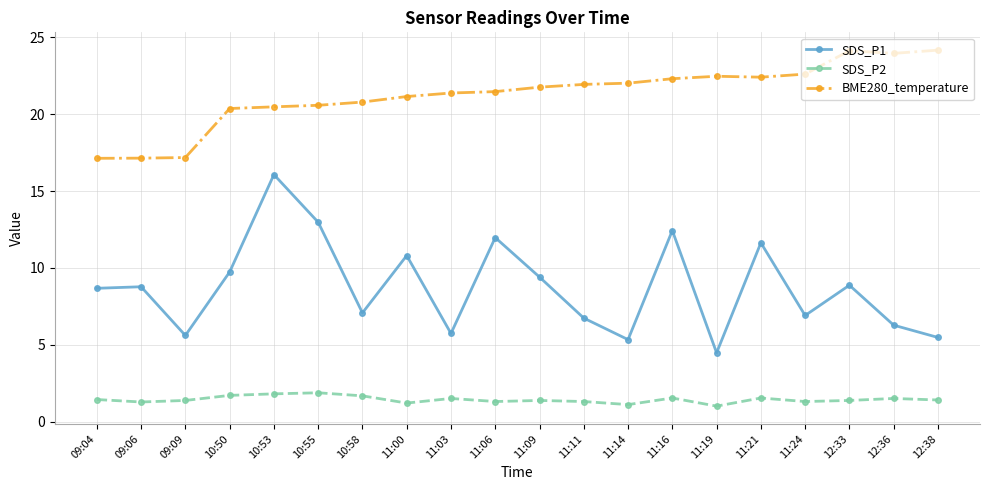

How many SDS_P2 values are between 1 and 2?

20